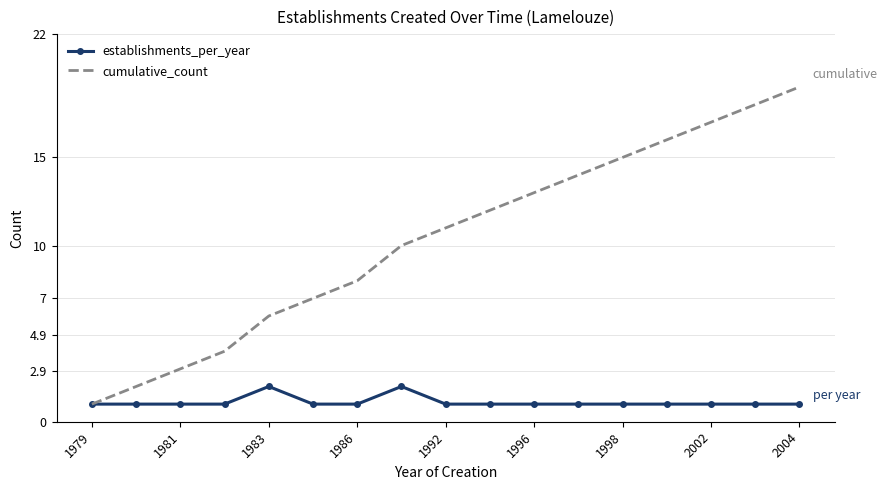

Rank the series by their average value, from lowest to highest.

establishments_per_year, cumulative_count